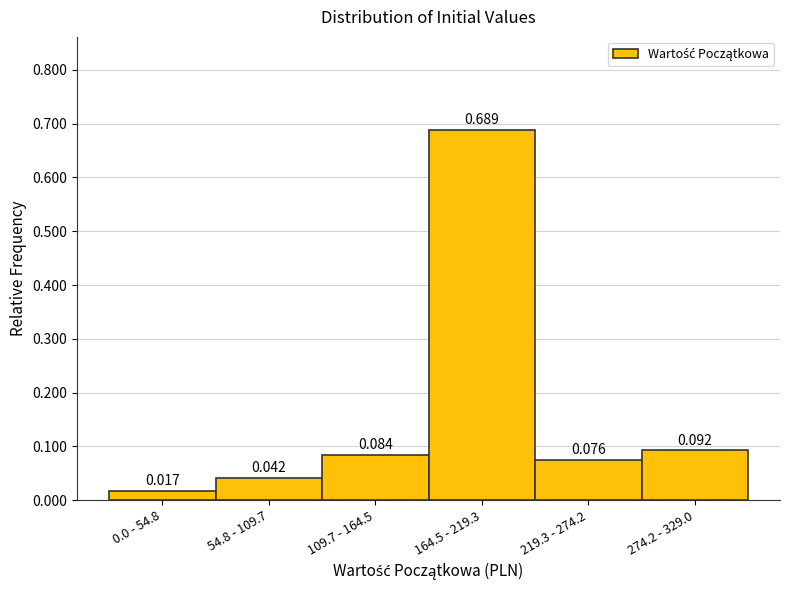

Does the chart contain any negative values?

No